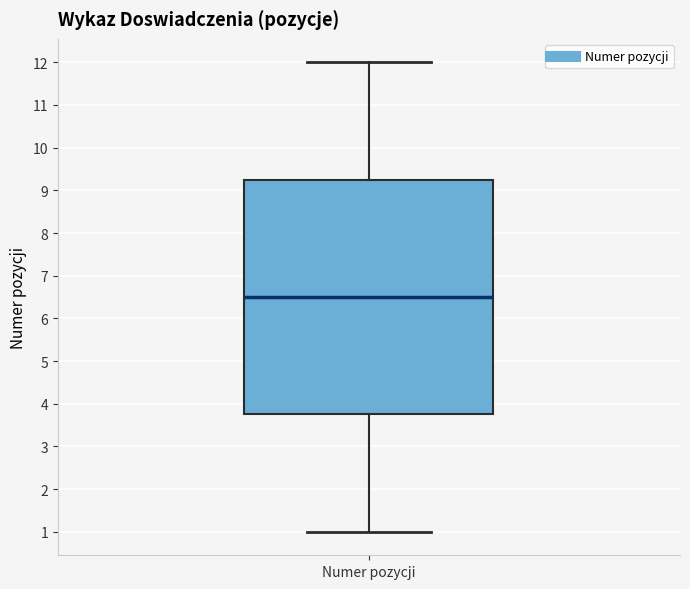

Read this box plot against the y-axis: the position of the median line, the range covered by the box, and the ends of both whiskers. The values are not printed on the chart, so give them approximately, as read against the axis.

median 6.5, box 3.8 to 9.3, whiskers 1.0 to 12.0